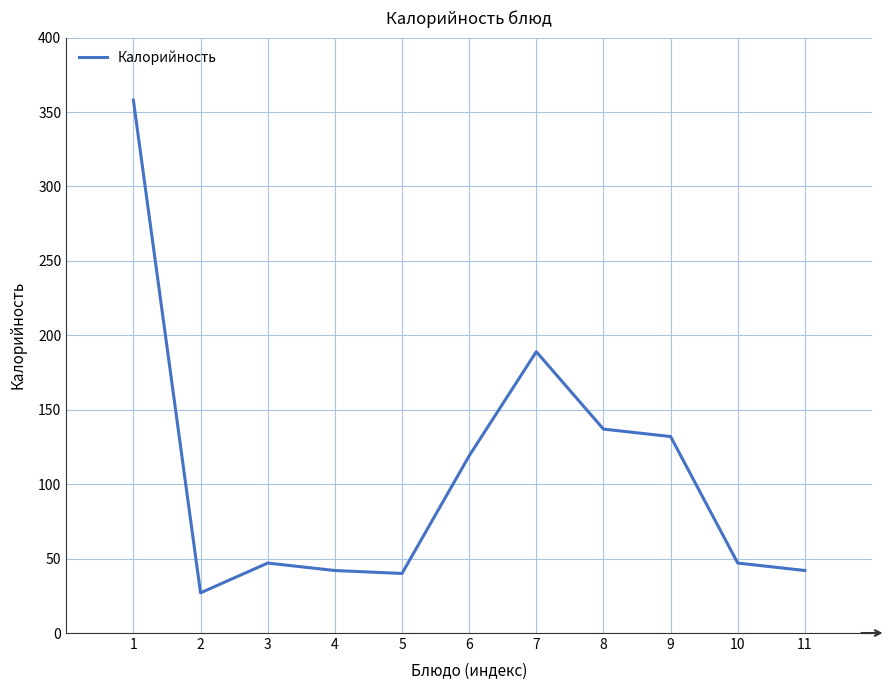

The value at 5 is 40. True or false?

True